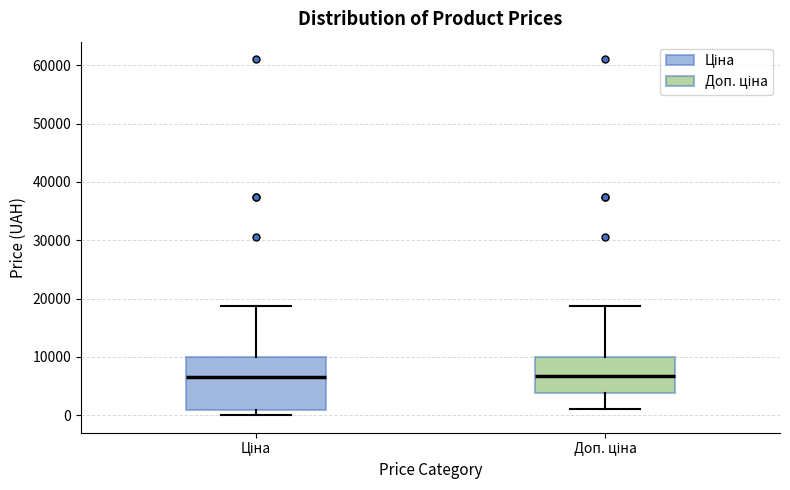

Reading left to right, read every box against the y-axis: the position of its median line, the range the box covers, and the ends of its whiskers. The values are not printed on the chart, so give them approximately, as read against the axis.

Ціна: median 7000, box 1000 to 10000, whiskers 0 to 19000
Доп. ціна: median 7000, box 4000 to 10000, whiskers 1000 to 19000